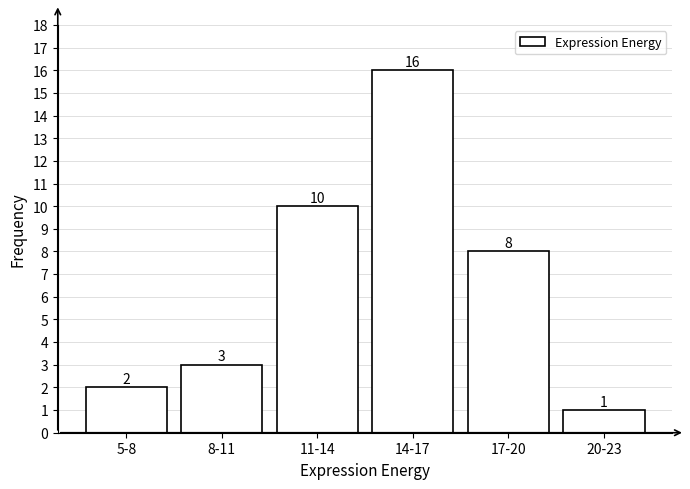

Reading left to right, what are all the values shown in this chart?

5-8=2	8-11=3	11-14=10	14-17=16	17-20=8	20-23=1